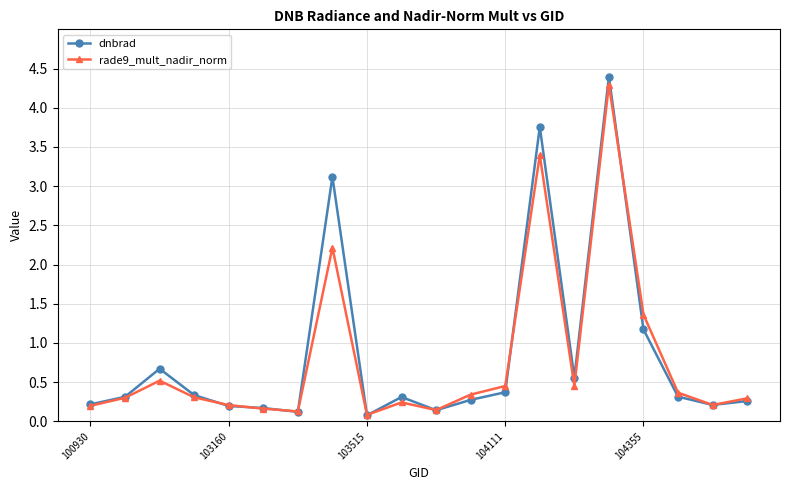

What is the value of the dnbrad point at the 8th from the left?

3.1